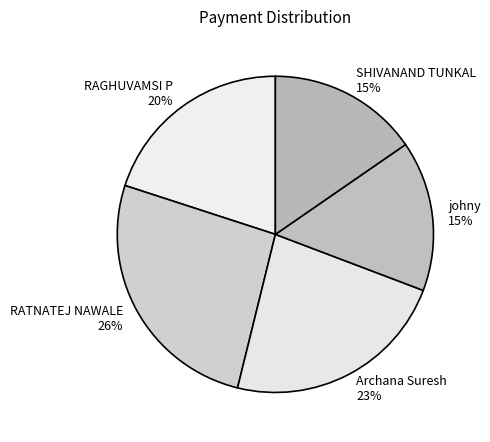

The RAGHUVAMSI P slice represents 32% of the pie. True or false?

False